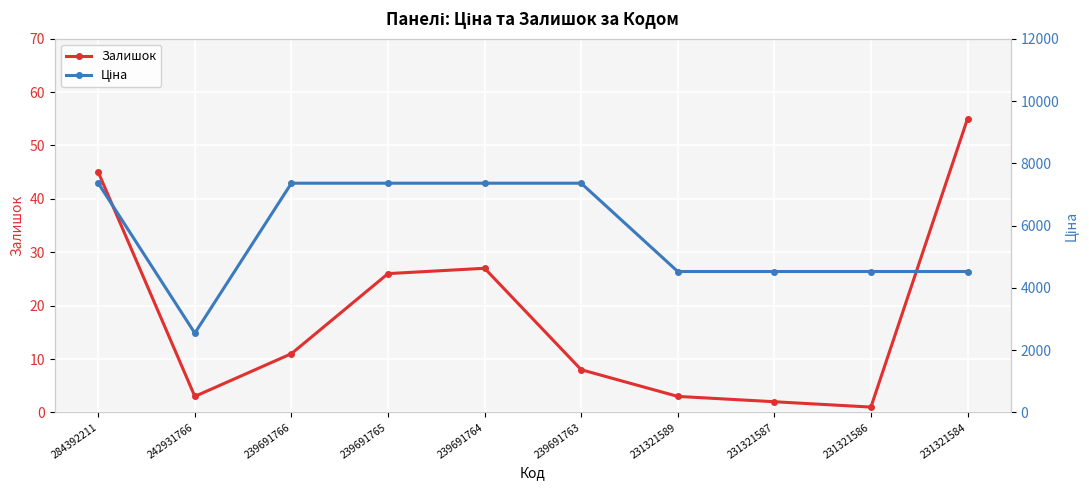

What is the sum of all Ціна values?

57445.4